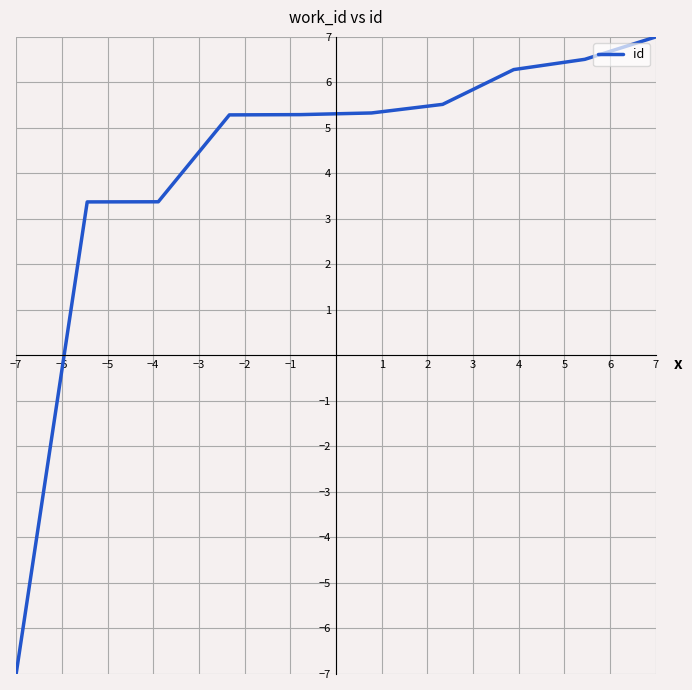

Does the chart have visible grid lines?

Yes